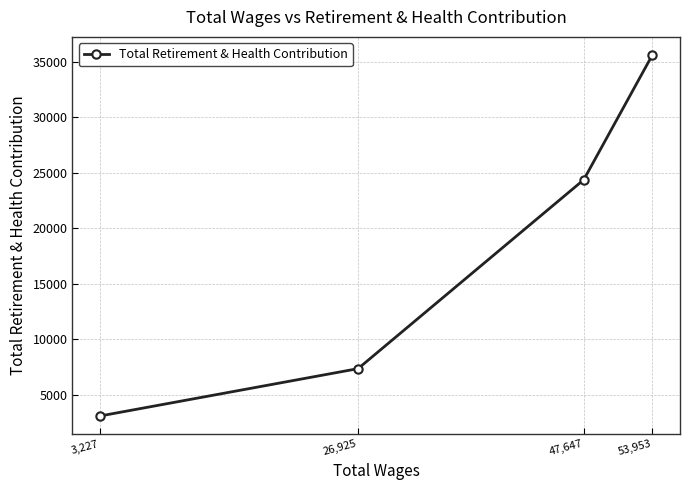

The value at 53,953 is 14810. True or false?

False